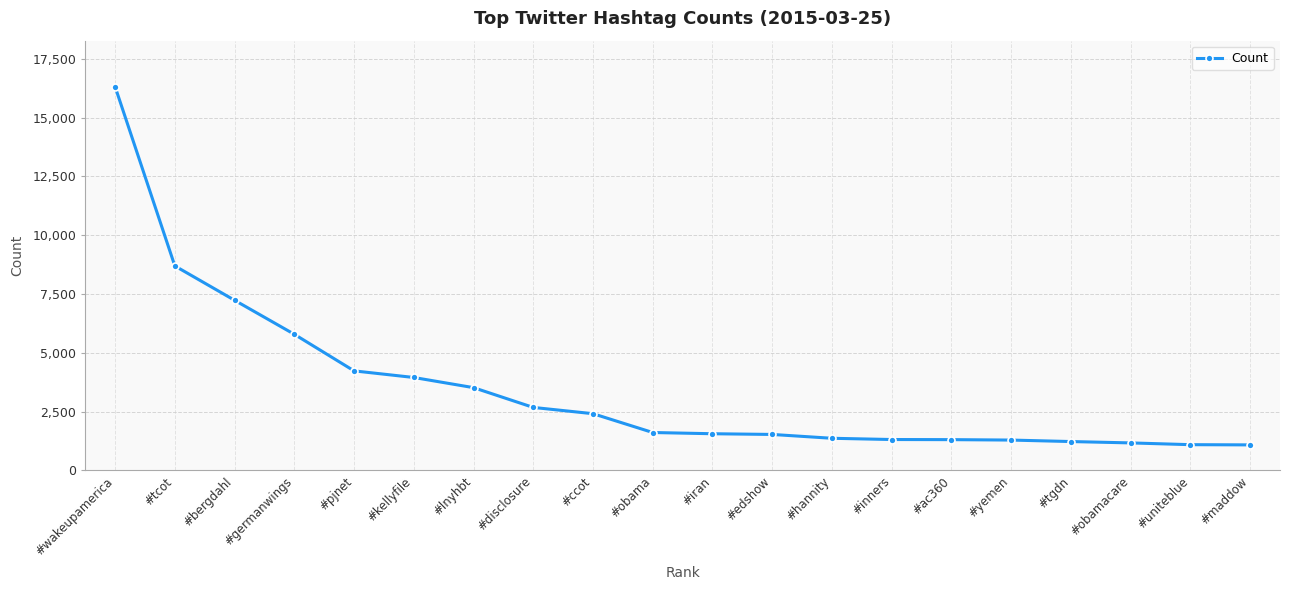

What is the sum of all values?

69393